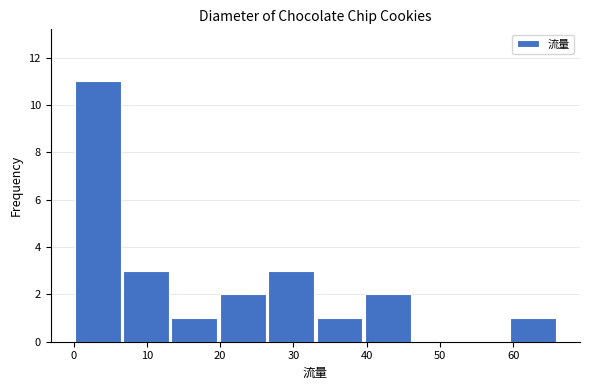

Reading left to right, transcribe this chart: for each bar, give the range it covers on the x-axis and its height. Neither the bar edges nor the heights are printed on the chart, so give them approximately, as read against the axes.

0.0 to 6.6: 11
6.6 to 13.2: 3
13.2 to 19.8: 1
19.8 to 26.4: 2
26.4 to 33.0: 3
33.0 to 39.6: 1
39.6 to 46.2: 2
46.2 to 52.8: 0
52.8 to 59.4: 0
59.4 to 66.0: 1